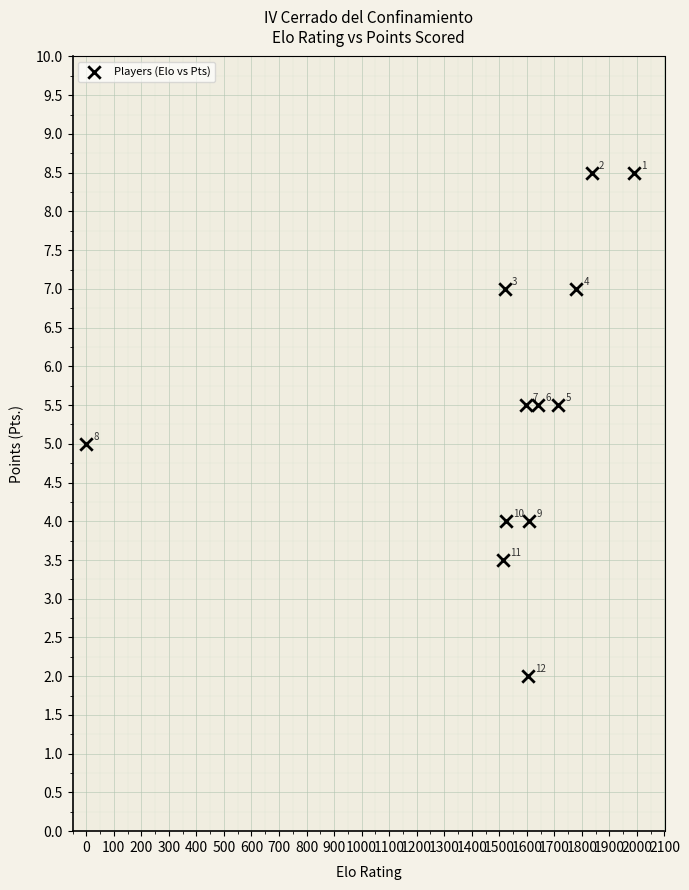

What Y value in the scatter plot is closest to 5?

5.0